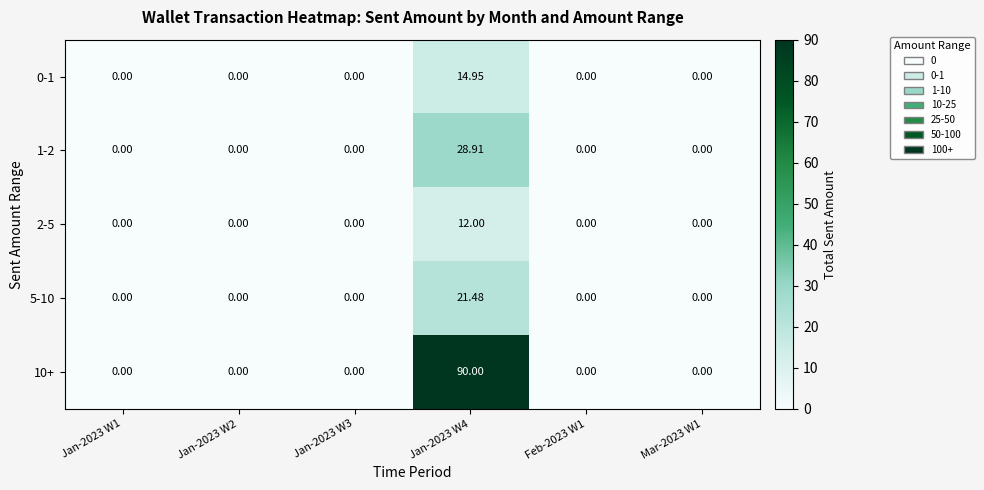

Is the value of 2-5 at Jan-2023 W4 greater than the value of 0-1 at Mar-2023 W1?

Yes